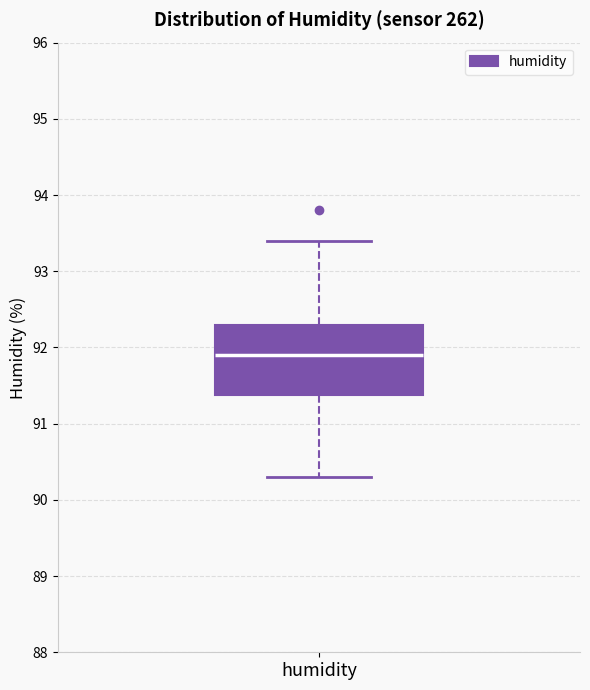

Transcribe this box plot: give where the median line is, the range the box spans, and where the two whiskers end, as read against the y-axis. The values are not printed on the chart, so give them approximately, as read against the axis.

median 91.9, box 91.4 to 92.3, whiskers 90.3 to 93.4